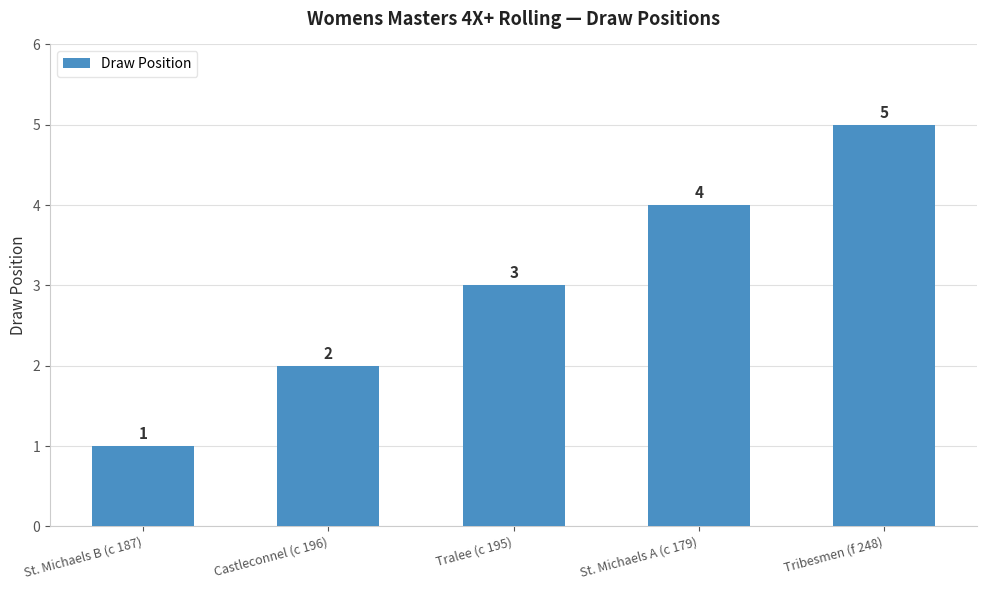

List the labels in order of value, largest first.

Tribesmen (f 248), St. Michaels A (c 179), Tralee (c 195), Castleconnel (c 196), St. Michaels B (c 187)